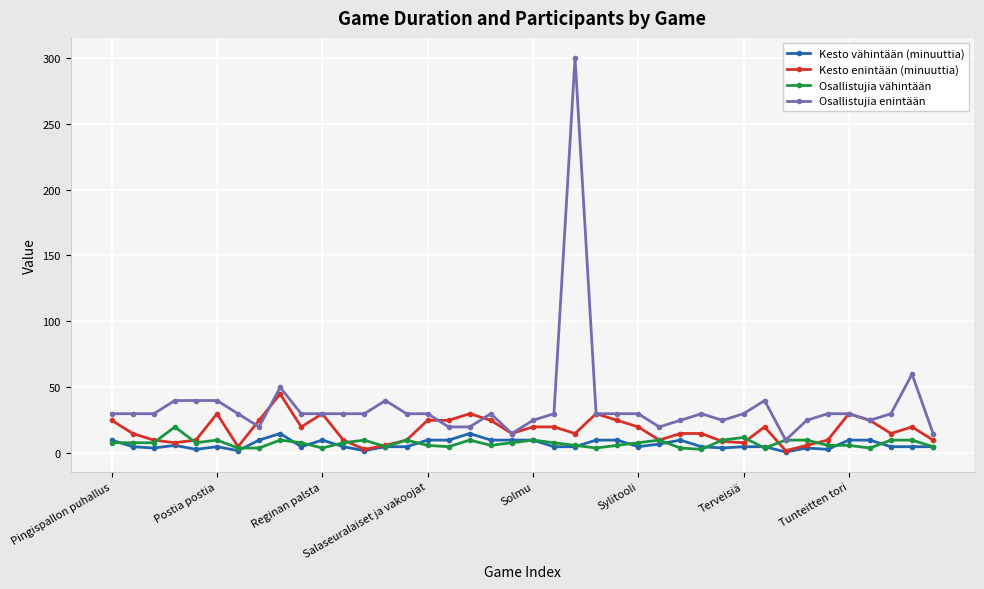

What is the maximum value shown in the chart?

300